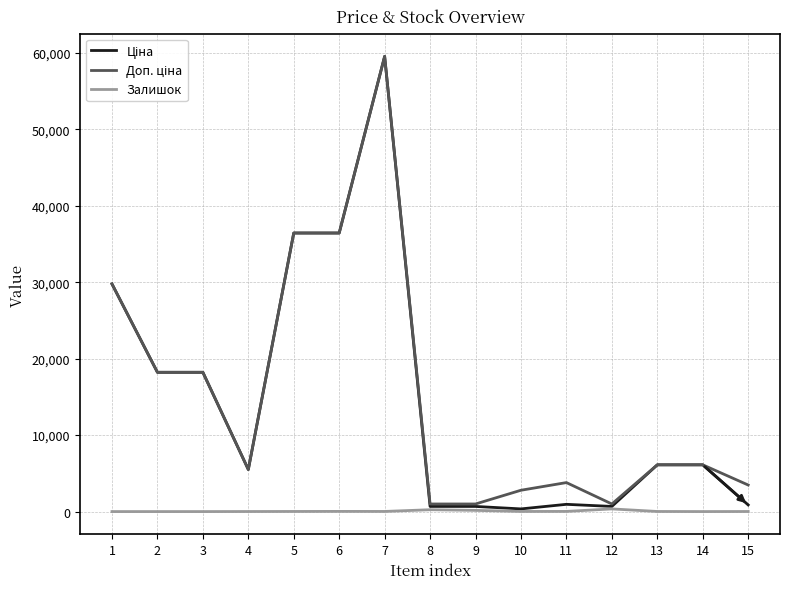

At which category is the sum across all series the highest?

7